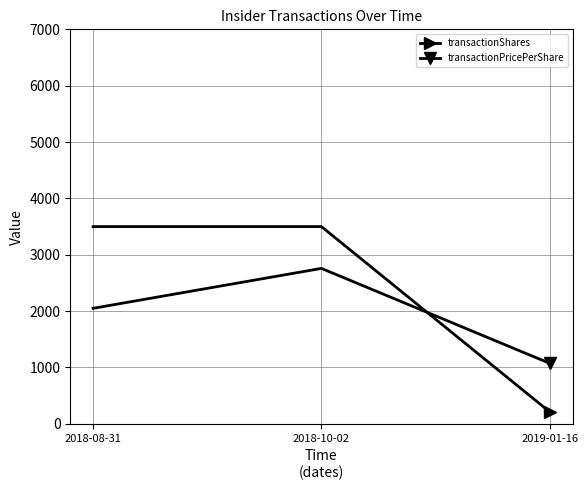

What is the minimum value shown in the chart?

212.0